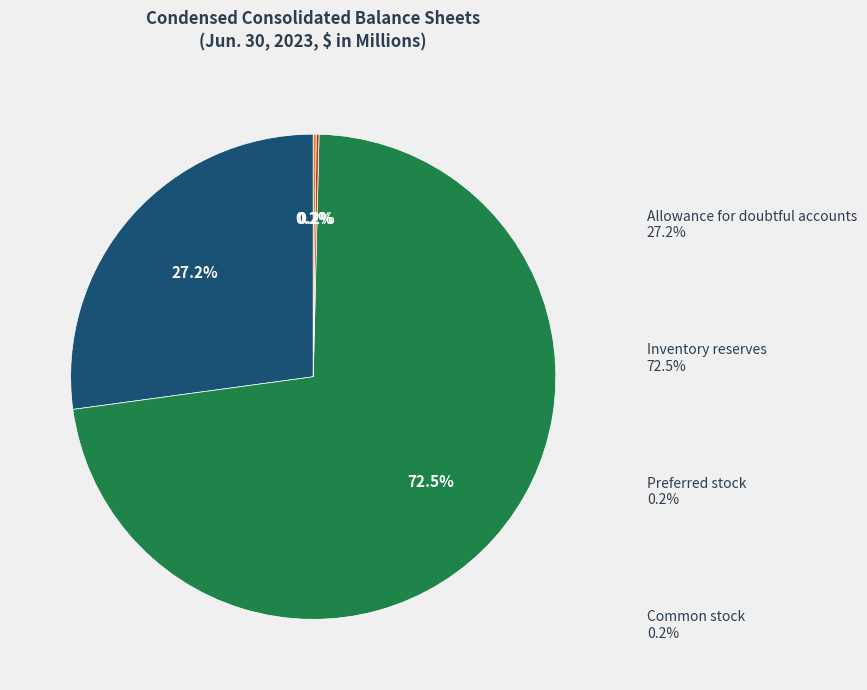

Which category accounts for the majority?

Inventory reserves